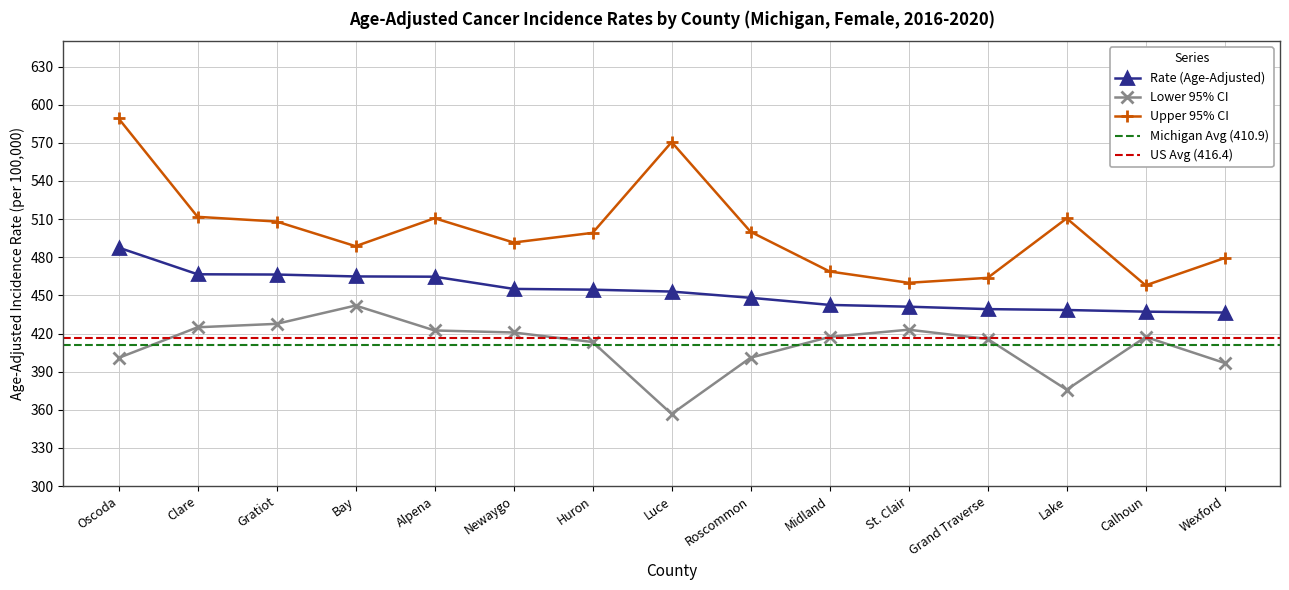

True or false: Rate (Age-Adjusted) has more than 2 points higher than both neighbors.

False